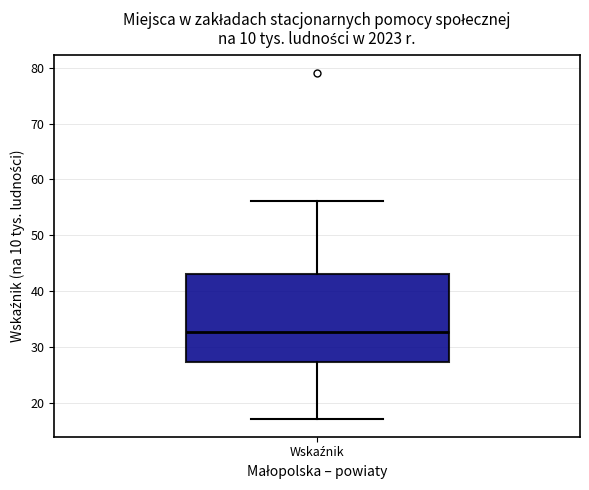

Read this box plot against the y-axis: the position of the median line, the range covered by the box, and the ends of both whiskers. The values are not printed on the chart, so give them approximately, as read against the axis.

median 33, box 27 to 43, whiskers 17 to 56